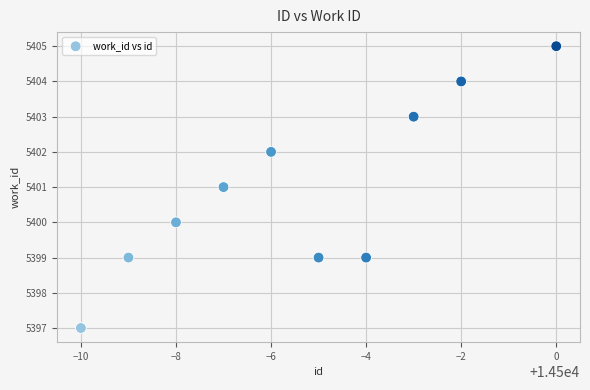

What is the average Y value?

5401